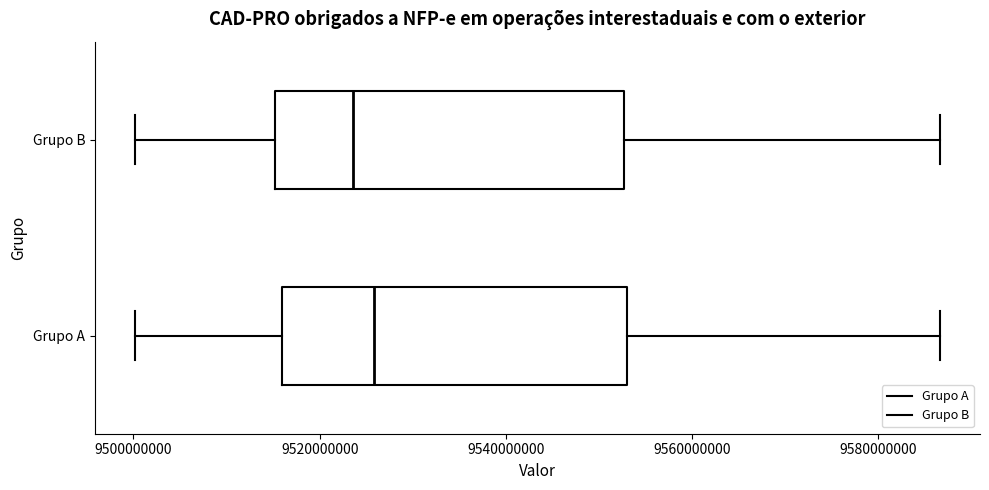

Reading bottom to top, read every box against the x-axis: the position of its median line, the range the box covers, and the ends of its whiskers. The values are not printed on the chart, so give them approximately, as read against the axis.

Grupo A: median 9526000000, box 9516000000 to 9554000000, whiskers 9500000000 to 9586000000
Grupo B: median 9524000000, box 9516000000 to 9552000000, whiskers 9500000000 to 9586000000